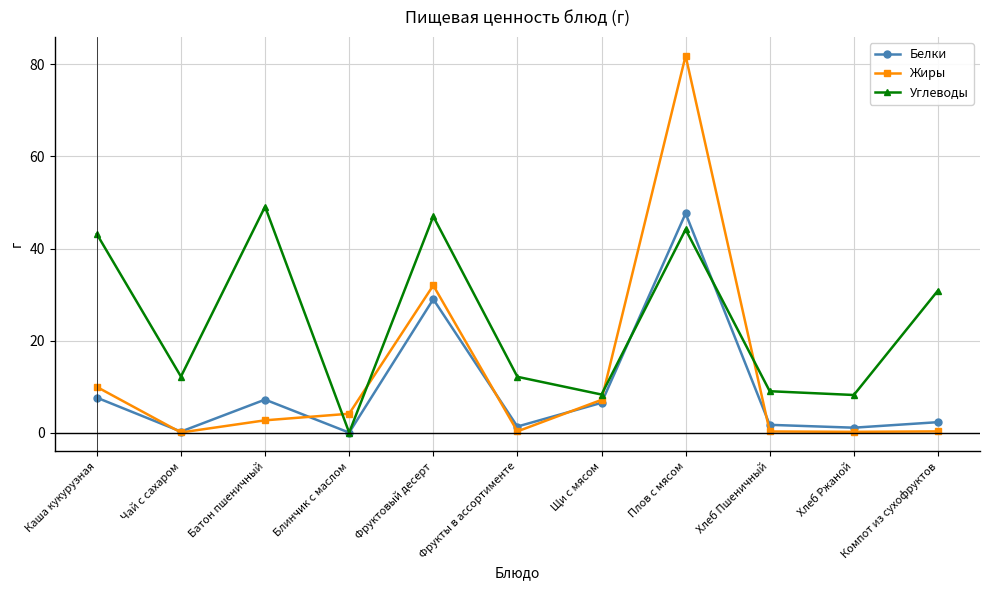

What is the value of the Жиры point at the 3rd from the left?

2.7